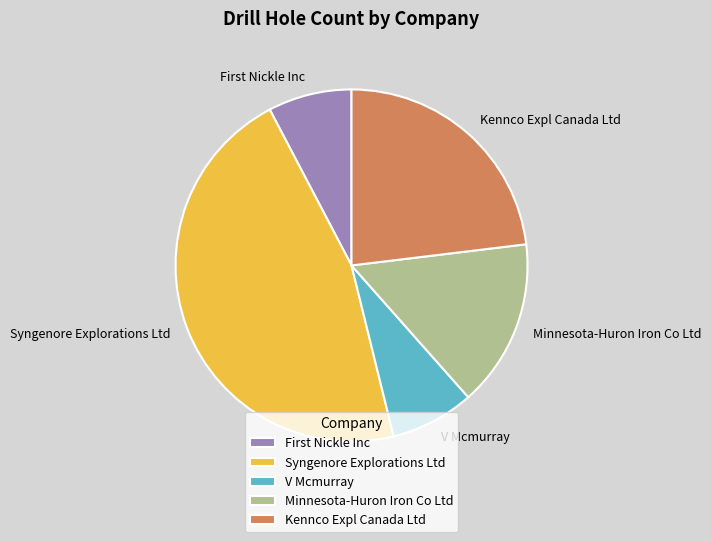

The Minnesota-Huron Iron Co Ltd slice represents 15% of the pie. True or false?

True